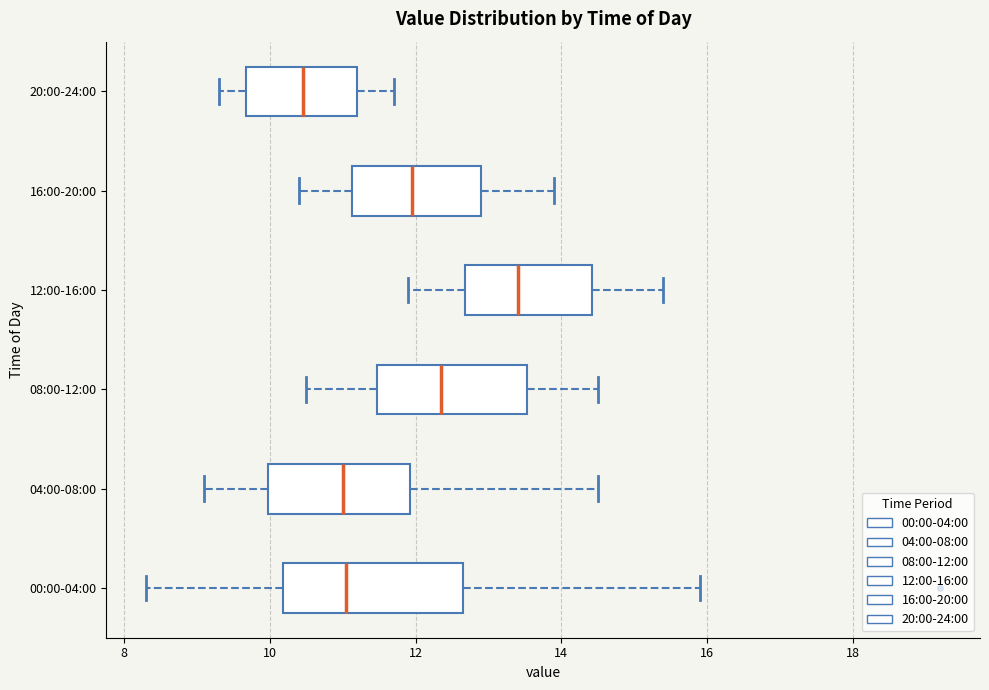

Comparing the boxes themselves (not the whiskers), which one is the widest?

00:00-04:00